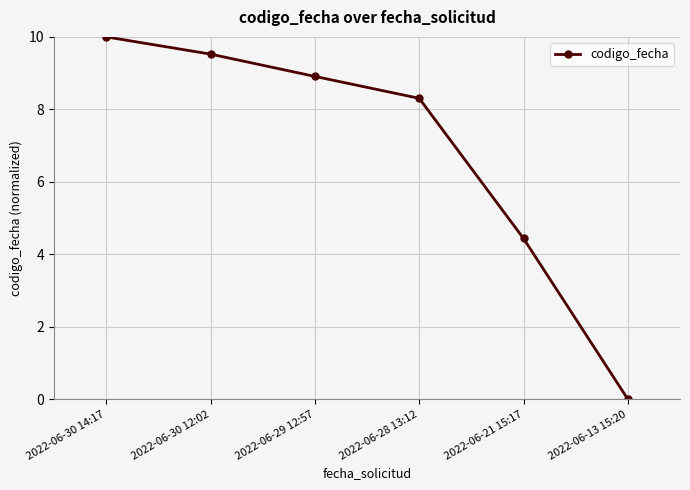

Rank the categories by value from lowest to highest.

2022-06-13 15:20, 2022-06-21 15:17, 2022-06-28 13:12, 2022-06-29 12:57, 2022-06-30 12:02, 2022-06-30 14:17